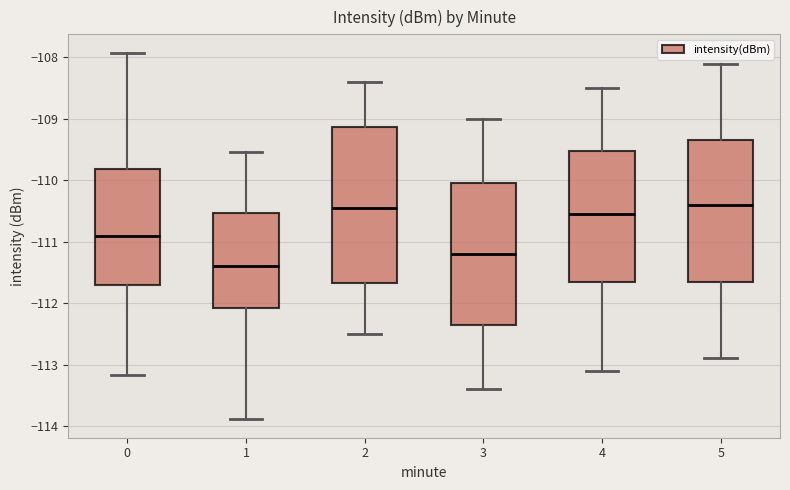

Comparing the boxes themselves (not the whiskers), which one is the tallest?

2